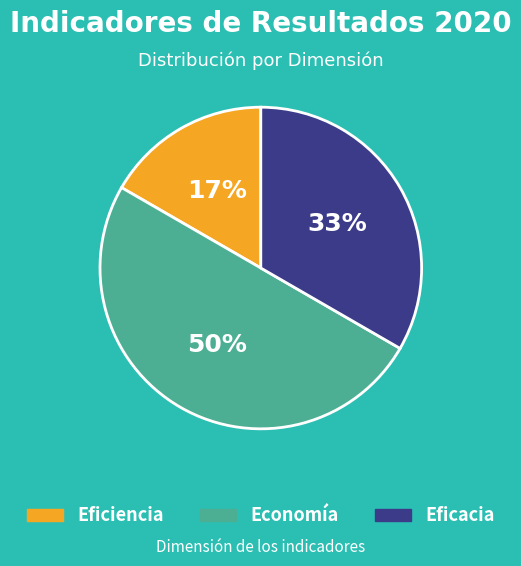

How many segments does this pie chart have?

3